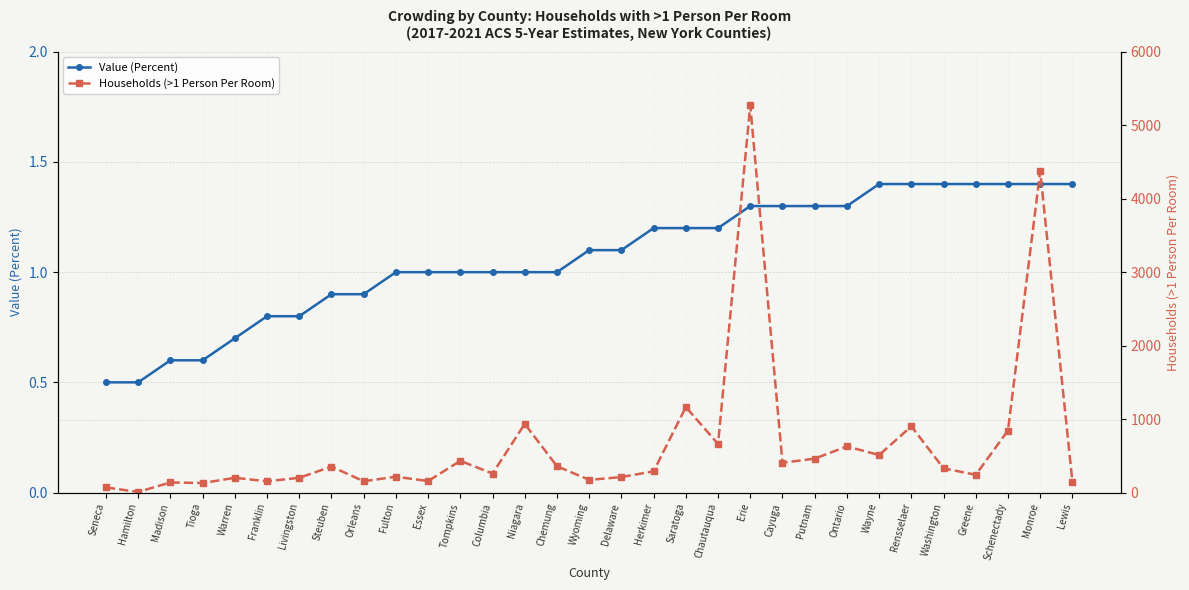

True or false: Households (>1 Person Per Room) and Value (Percent) cross at least once.

False